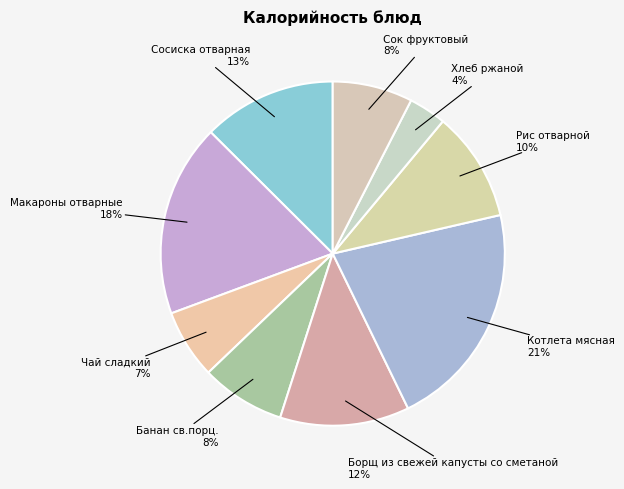

Which has a higher value, Сосиска отварная or Банан св.порц.?

Сосиска отварная